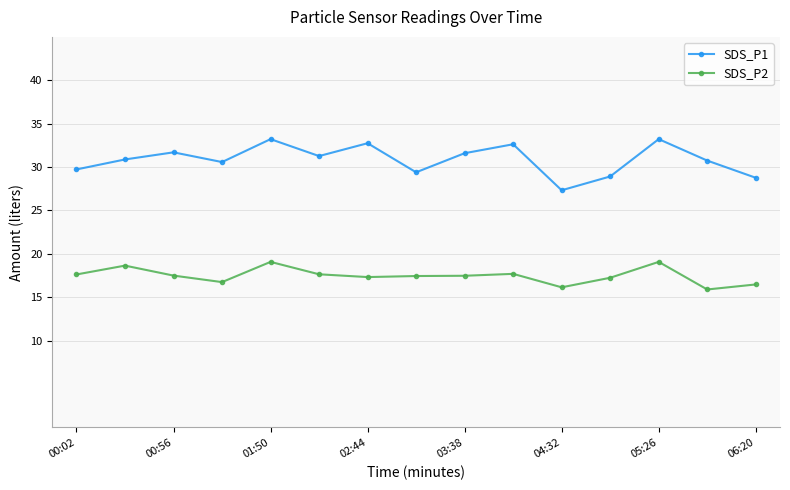

Which series has the largest range (max minus min)?

SDS_P1